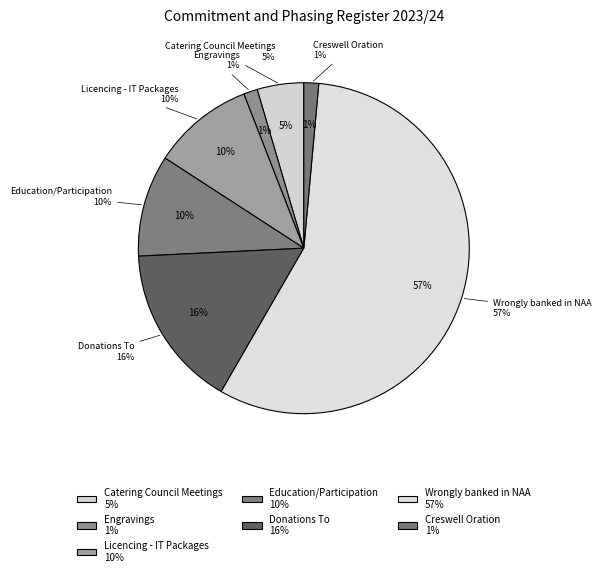

What is the majority slice?

Wrongly banked in NAA